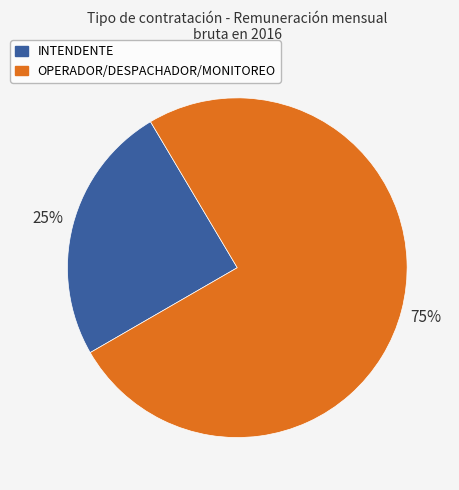

Is the sum of INTENDENTE and OPERADOR/DESPACHADOR/MONITOREO greater than half?

Yes